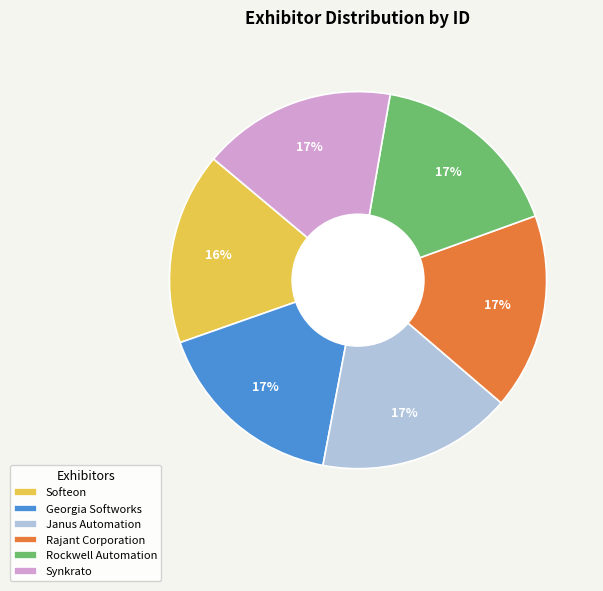

Is the sum of Synkrato and Janus Automation greater than half?

No